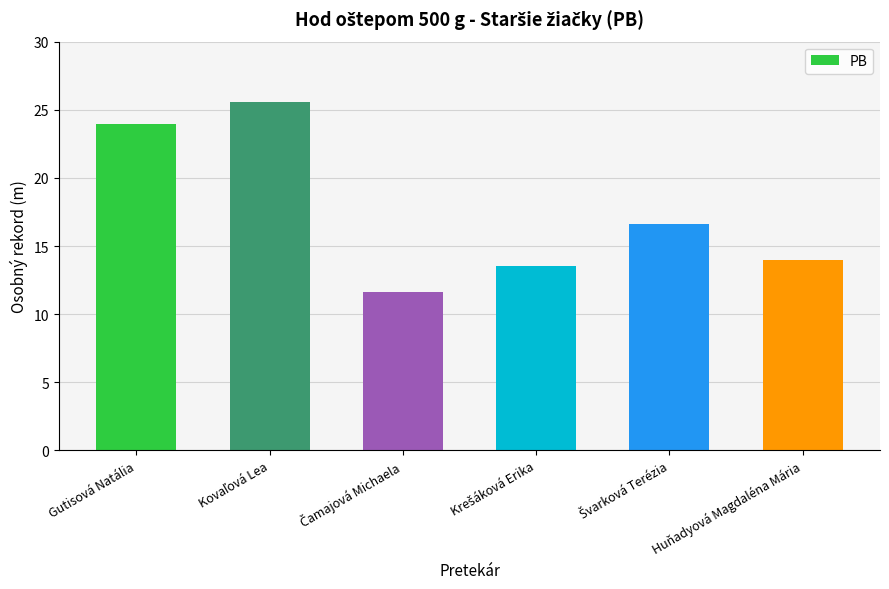

How many categories are shown in the chart?

6